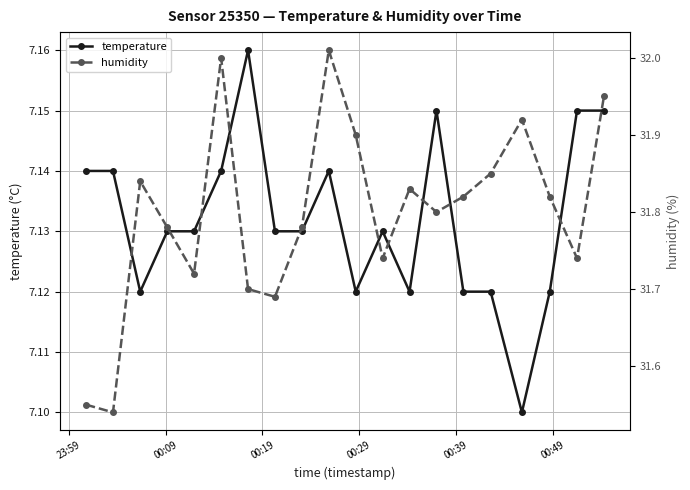

Which series has the largest total across all categories?

humidity